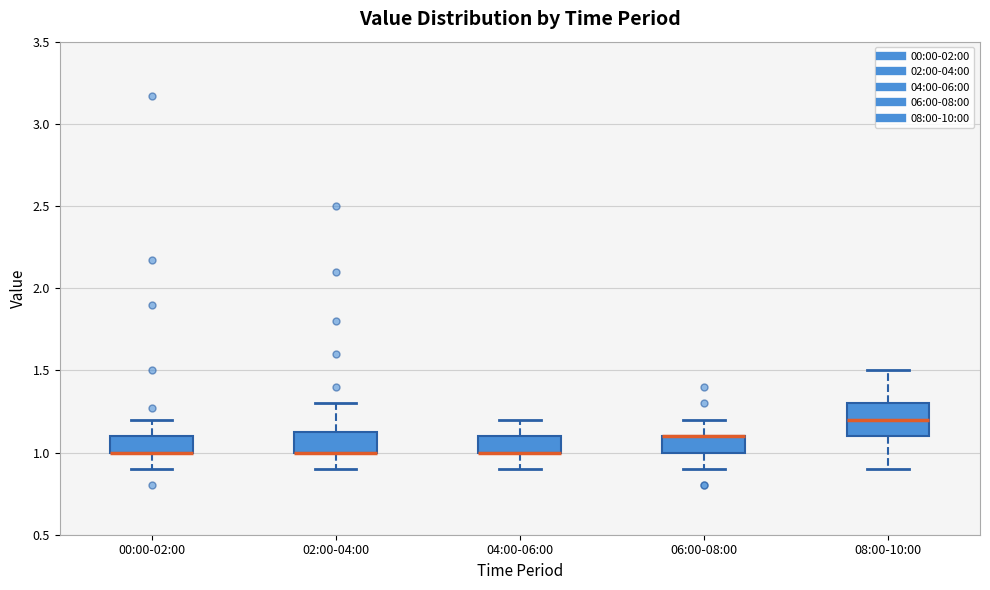

Reading left to right, read every box against the y-axis: the position of its median line, the range the box covers, and the ends of its whiskers. The values are not printed on the chart, so give them approximately, as read against the axis.

00:00-02:00: median 1.00 (drawn on the box's lower edge), box 1.00 to 1.10, whiskers 0.90 to 1.20
02:00-04:00: median 1.00 (drawn on the box's lower edge), box 1.00 to 1.15, whiskers 0.90 to 1.30
04:00-06:00: median 1.00 (drawn on the box's lower edge), box 1.00 to 1.10, whiskers 0.90 to 1.20
06:00-08:00: median 1.10 (drawn on the box's upper edge), box 1.00 to 1.10, whiskers 0.90 to 1.20
08:00-10:00: median 1.20, box 1.10 to 1.30, whiskers 0.90 to 1.50